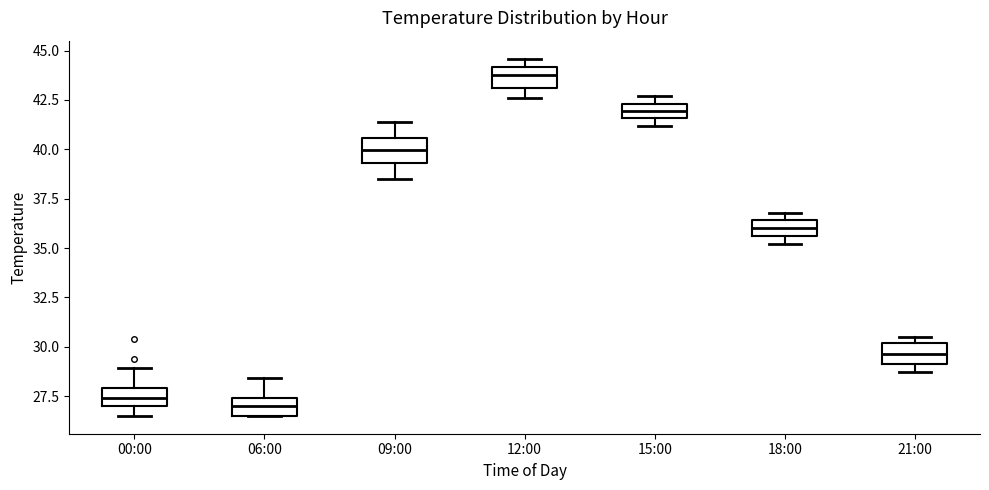

Which box's median line is the highest?

12:00